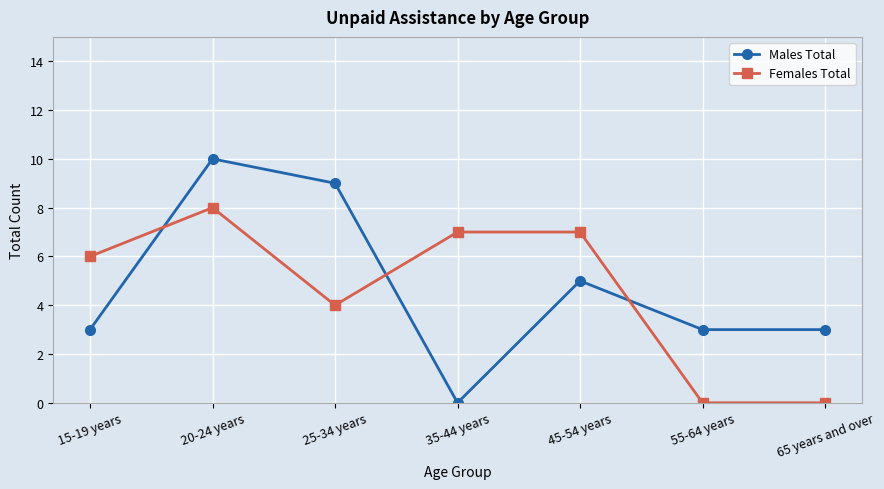

What is the total value across all series at 55-64 years?

3